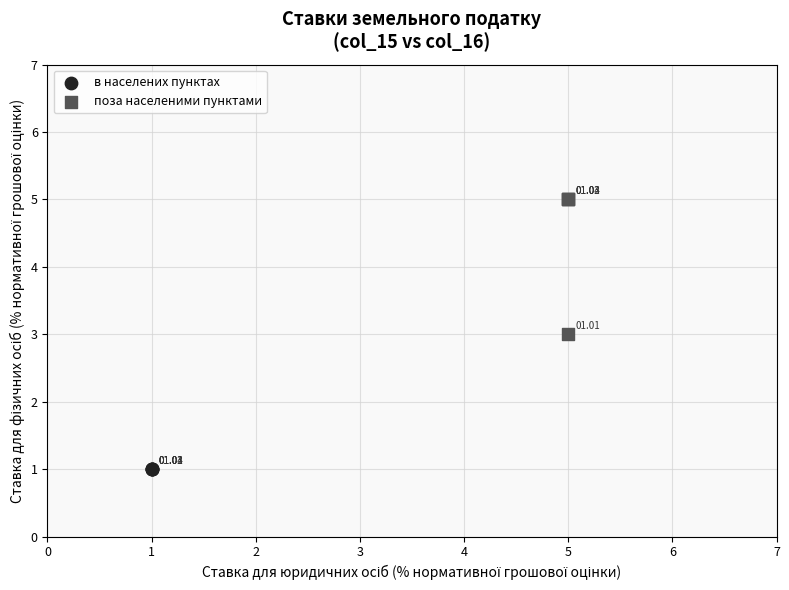

Which series contains the highest Y value?

поза населеними пунктами